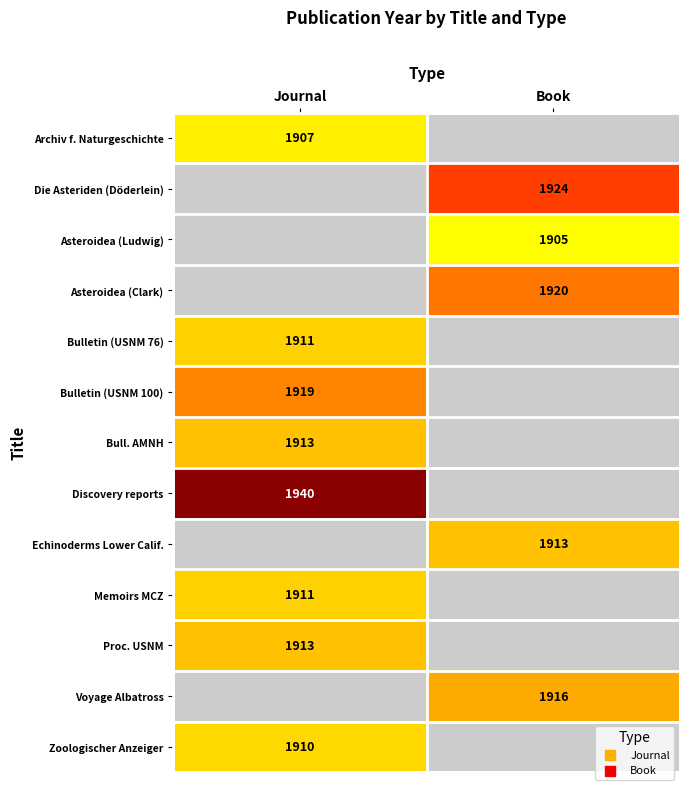

What is the smallest value displayed?

1905.0